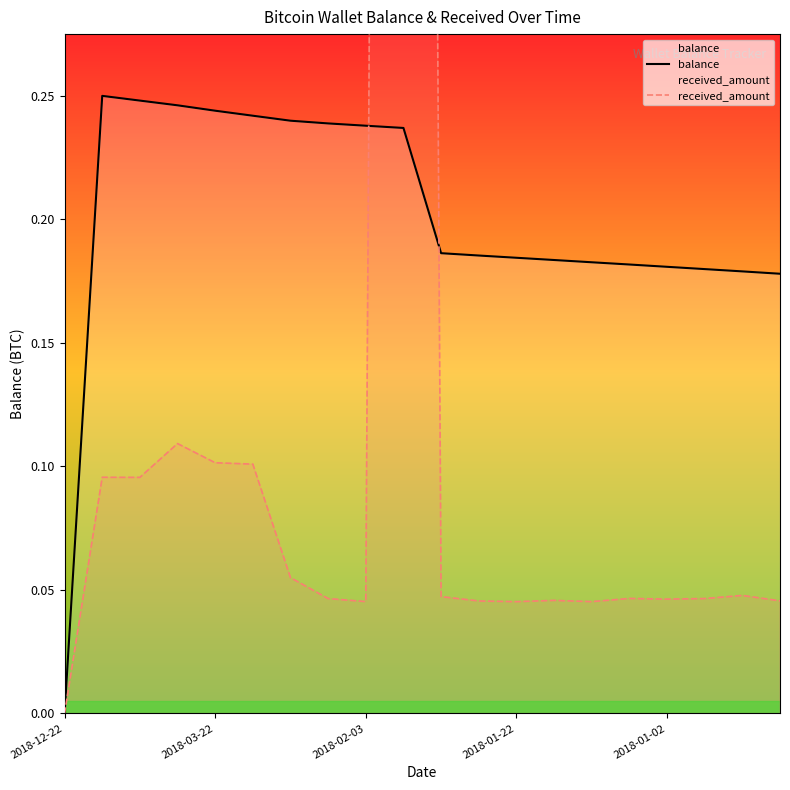

At which label does balance reach its minimum?

2018-12-22